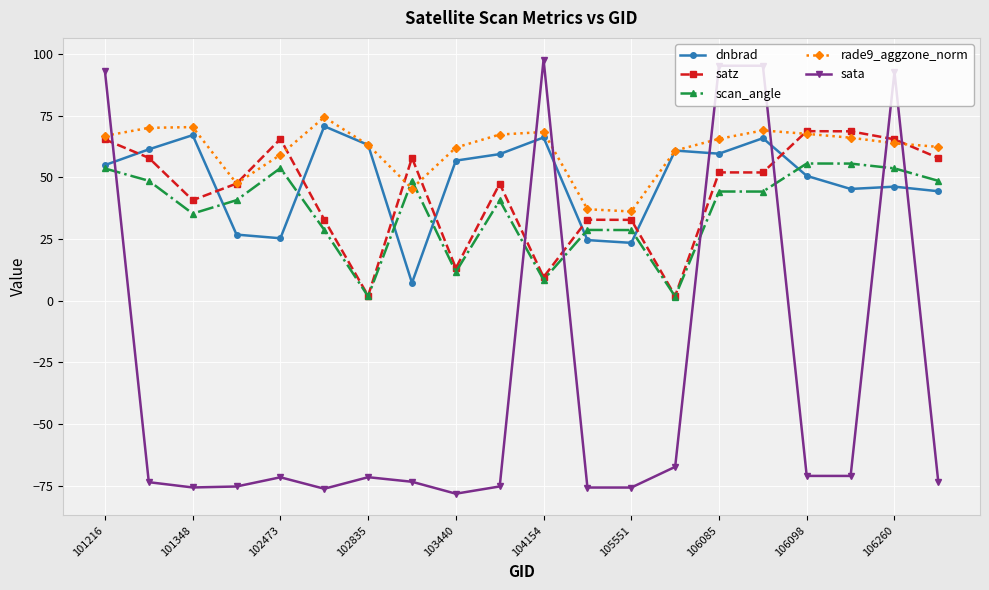

True or false: rade9_aggzone_norm has more than 0 interior local peaks.

True